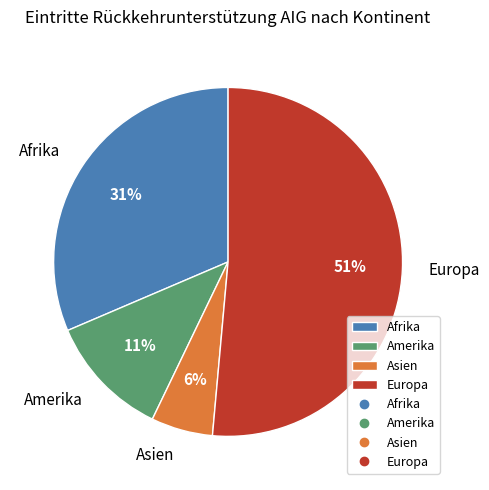

Is it true that Europa is 51% of the pie?

True